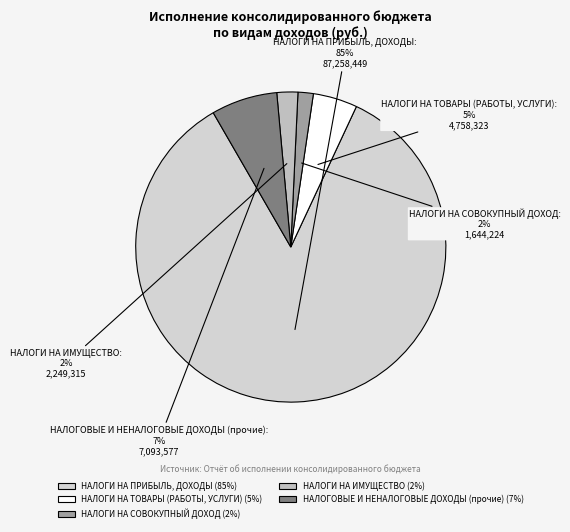

What percentage is the НАЛОГИ НА ИМУЩЕСТВО slice, to the nearest percent?

2%